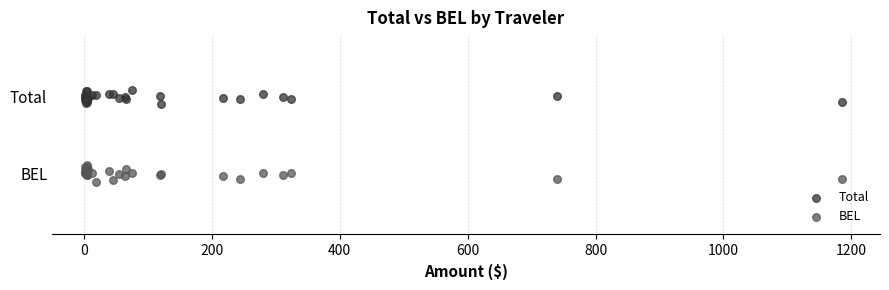

What are all the series names shown in the legend?

Total, BEL